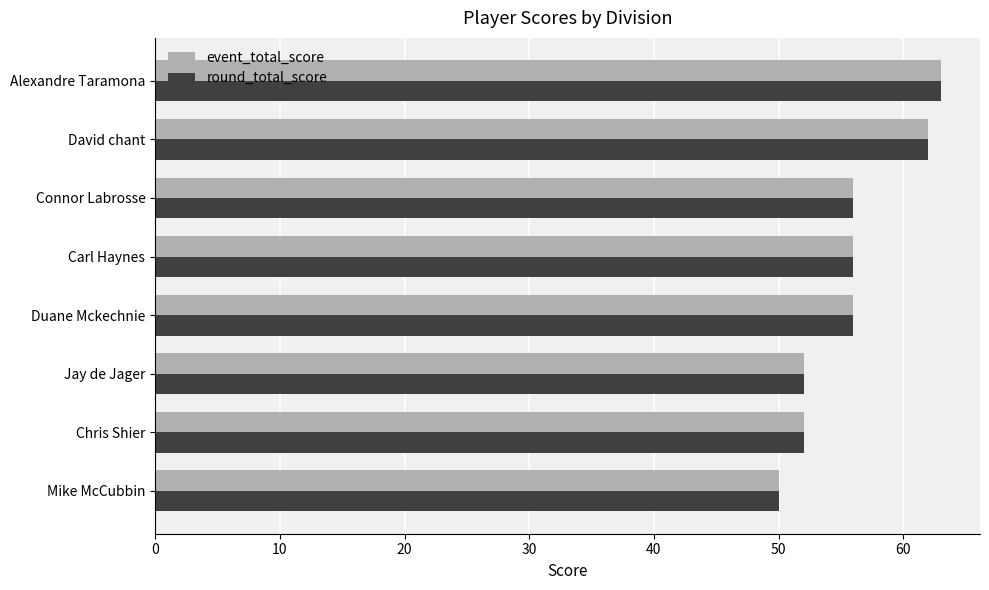

Is the value of round_total_score at Duane Mckechnie greater than the value of event_total_score at David chant?

No